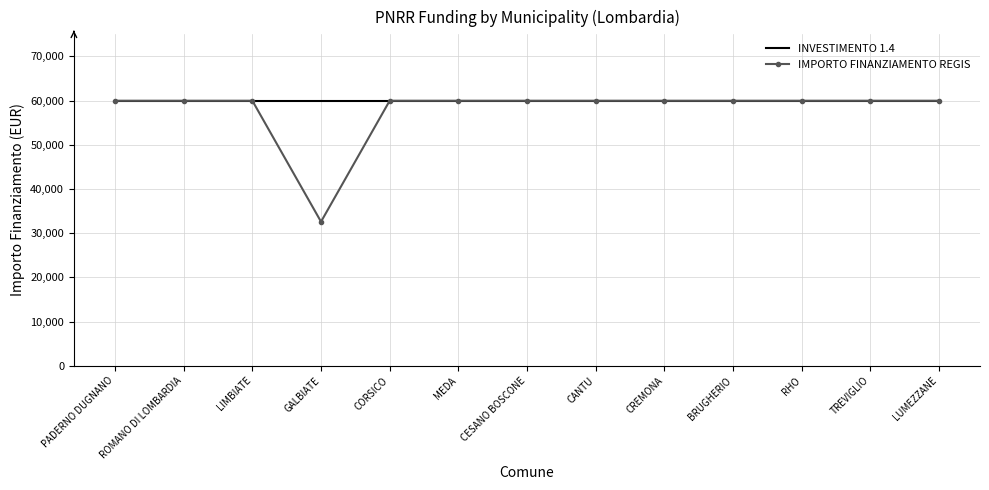

What value does the IMPORTO FINANZIAMENTO REGIS series have at CESANO BOSCONE, to the nearest 100?

60000